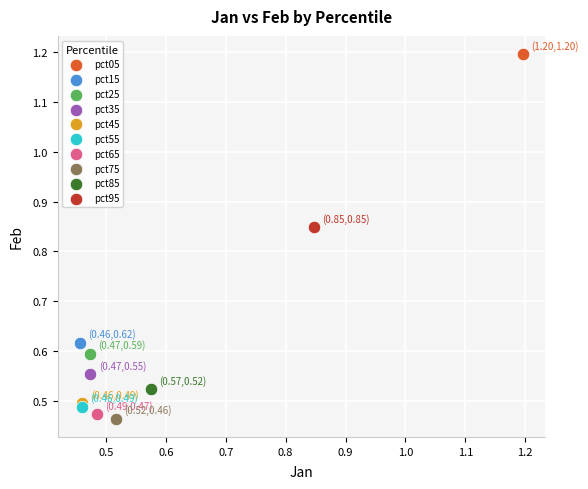

Which series reaches the minimum Y coordinate?

pct75